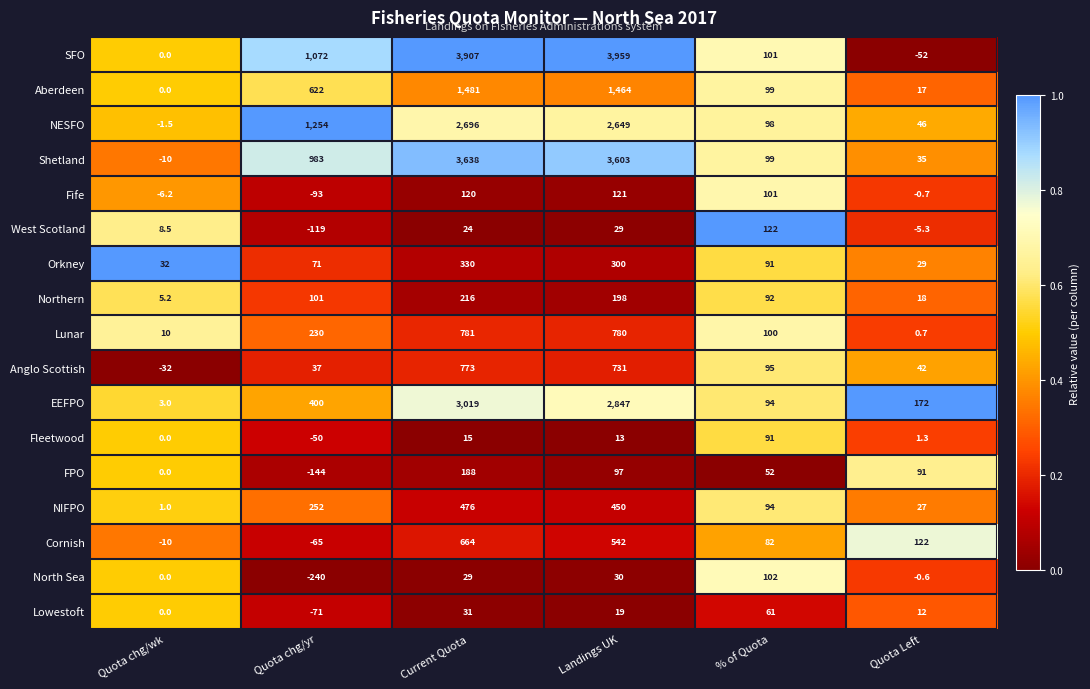

Rank the series at Landings UK from highest to lowest value.

SFO, Shetland, EEFPO, NESFO, Aberdeen, Lunar, Anglo Scottish, Cornish, NIFPO, Orkney, Northern, Fife, FPO, North Sea, West Scotland, Lowestoft, Fleetwood